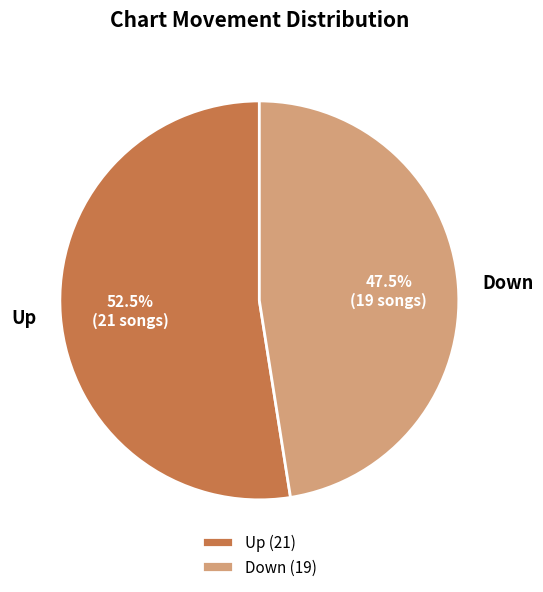

What is the ratio of the value at Down to the value at Up?

0.9